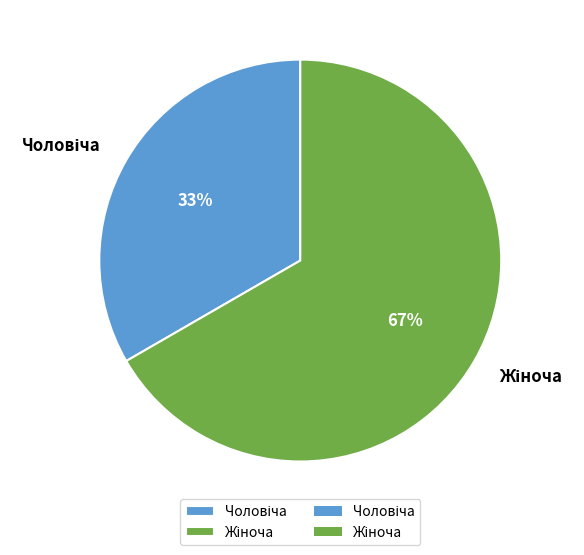

How many slices are in this pie chart?

2